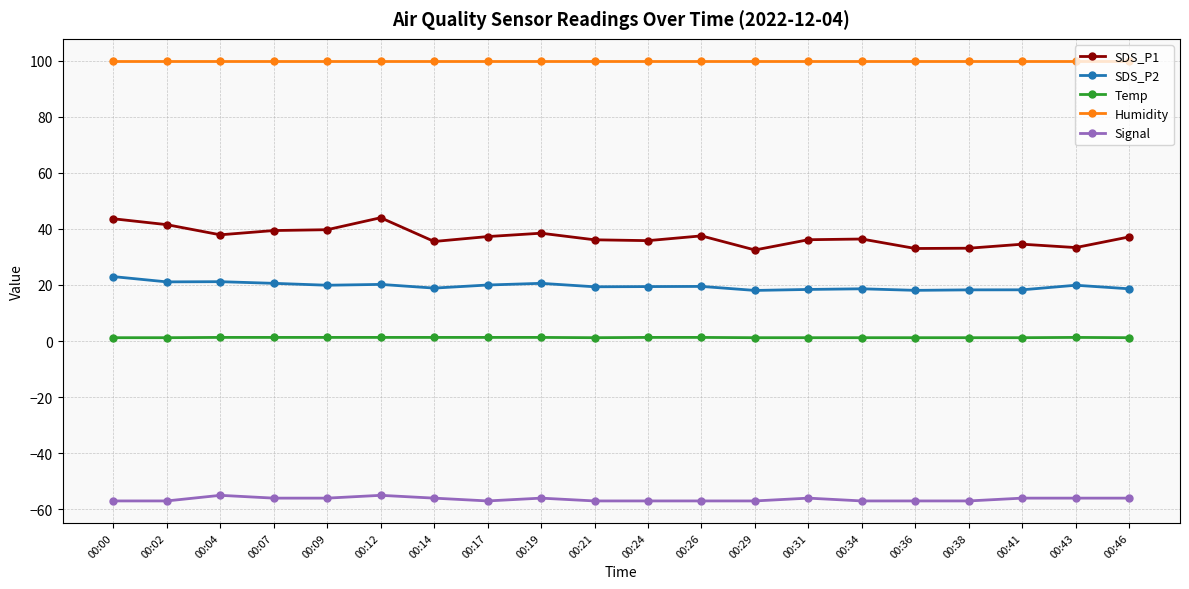

Which series has the largest total across all categories?

Humidity